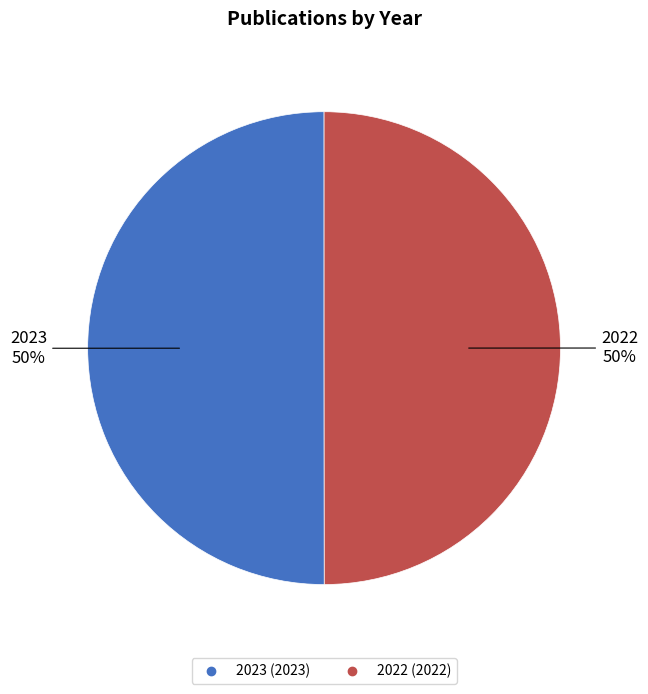

True or false: 2023 accounts for 39% of the total.

False